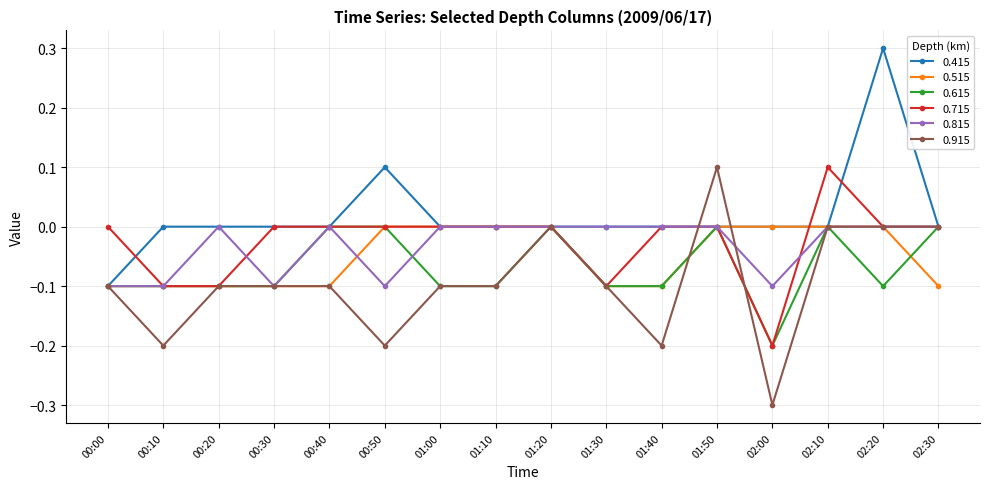

How many series are shown in this chart?

6